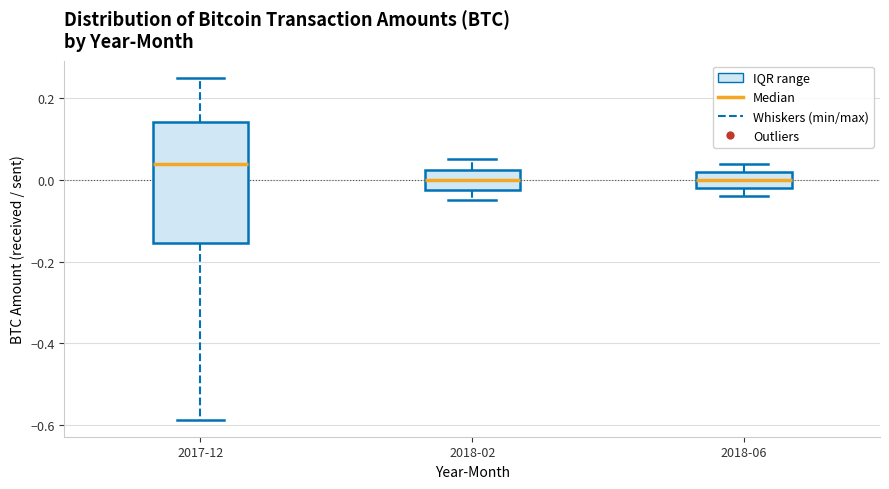

Reading left to right, transcribe this box plot: for each box, give where its median line is, the range the box spans, and where its two whiskers end, as read against the y-axis. The values are not printed on the chart, so give them approximately, as read against the axis.

2017-12: median 0.04, box -0.16 to 0.14, whiskers -0.58 to 0.26
2018-02: median 0.00, box -0.02 to 0.02, whiskers -0.04 to 0.06
2018-06: median 0.00, box -0.02 to 0.02, whiskers -0.04 to 0.04